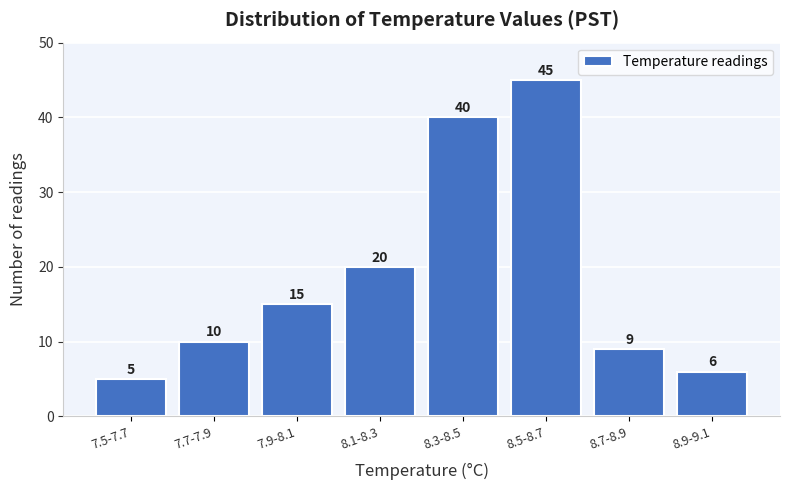

Reading left to right, list all the values displayed in this chart.

5	10	15	20	40	45	9	6